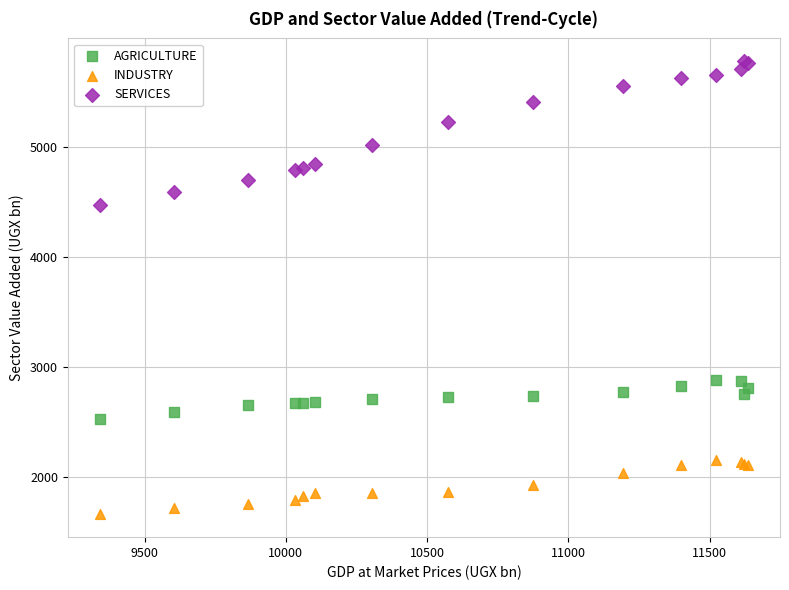

Which series contains the lowest Y value?

INDUSTRY